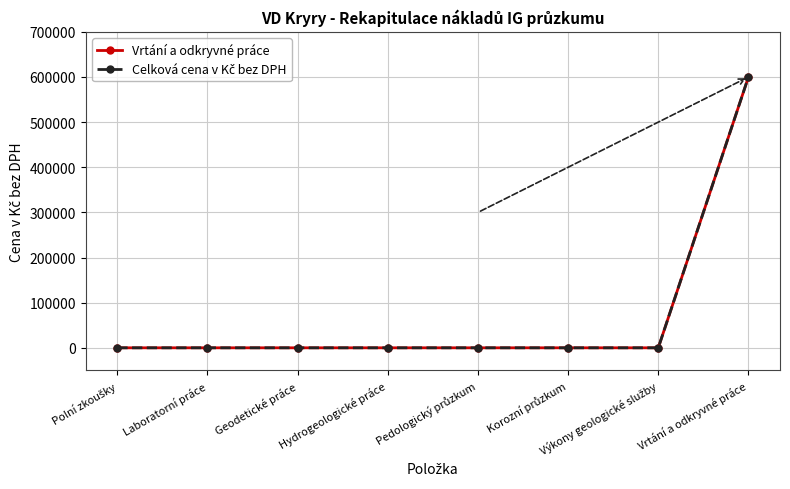

What position from the left is Výkony geologické služby?

7